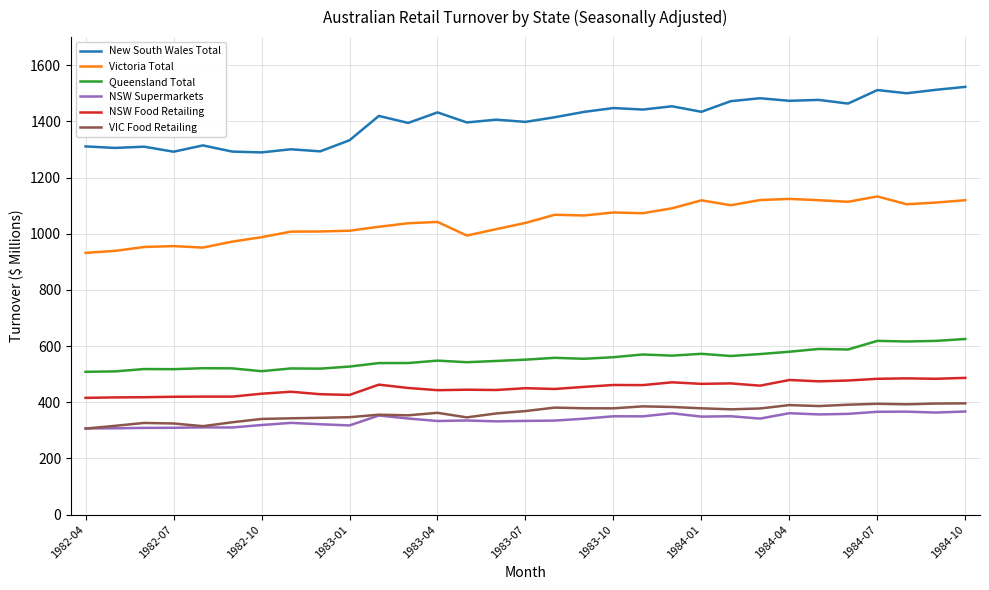

Which series has the widest spread of values?

New South Wales Total